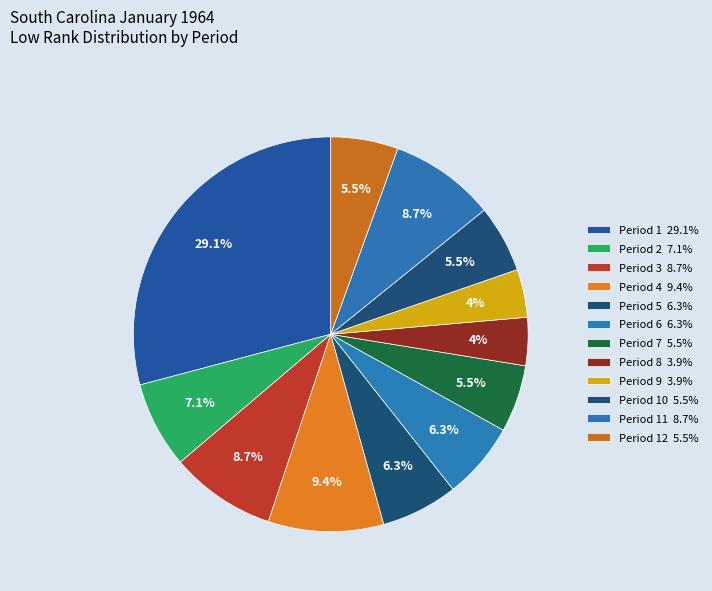

Rank the categories by value from lowest to highest.

Period 8, Period 9, Period 7, Period 10, Period 12, Period 5, Period 6, Period 2, Period 3, Period 11, Period 4, Period 1